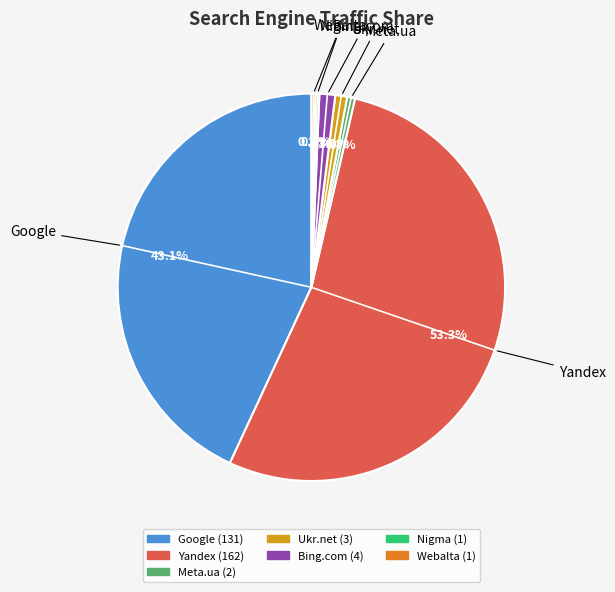

Is there a majority slice in this chart?

Yes